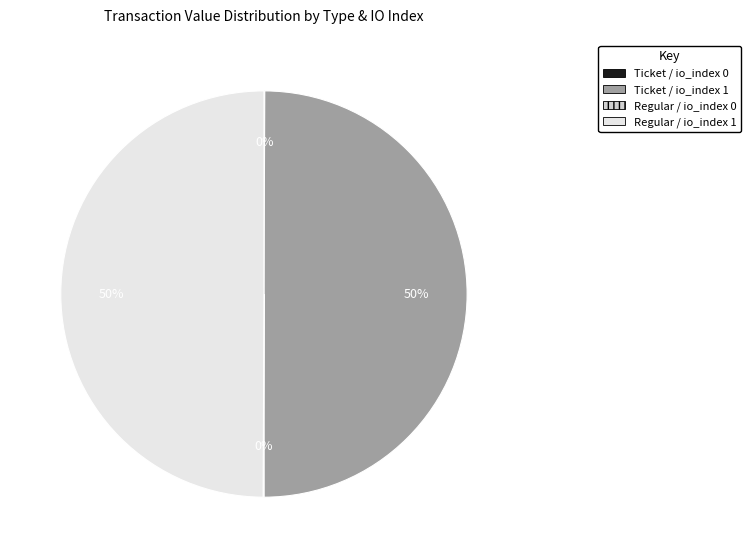

To the nearest percent, what is the average slice percentage?

25%